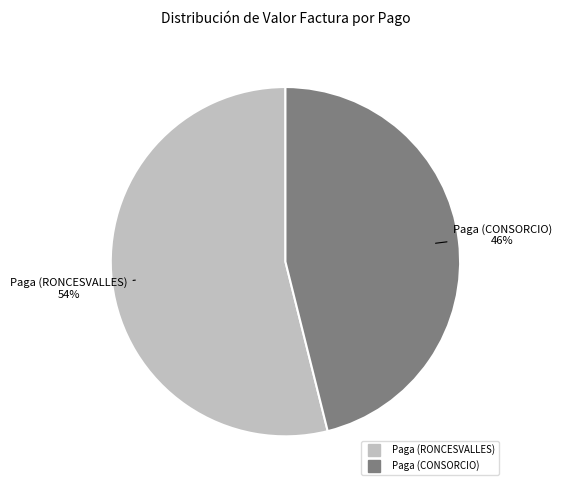

True or false: Paga (CONSORCIO) accounts for 46% of the total.

True